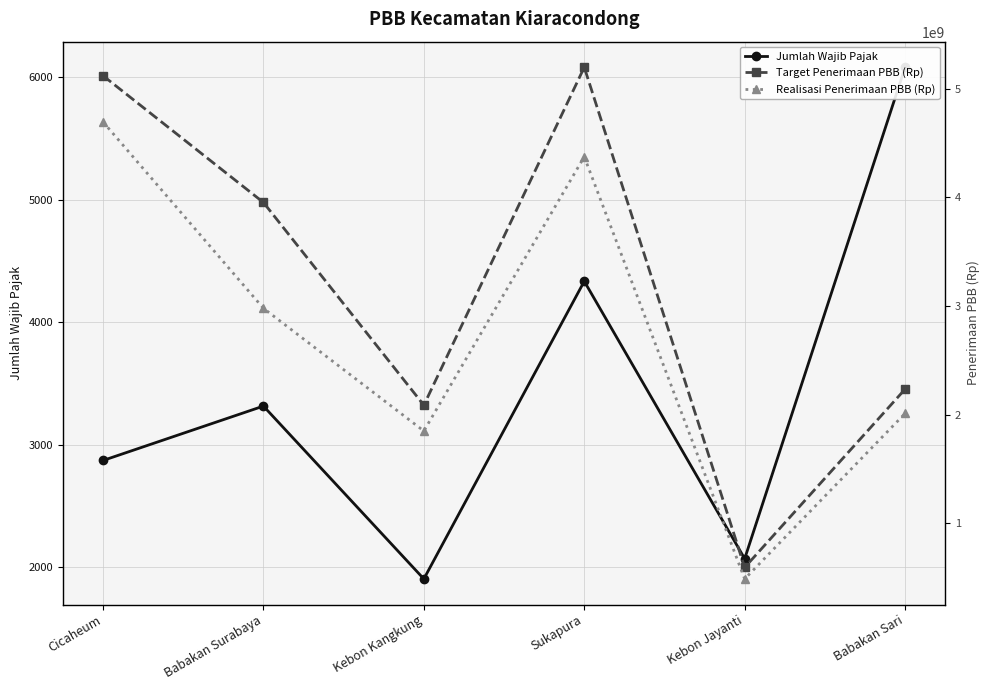

What is the difference between the Realisasi Penerimaan PBB (Rp) values at Kebon Jayanti and Sukapura?

3884943521